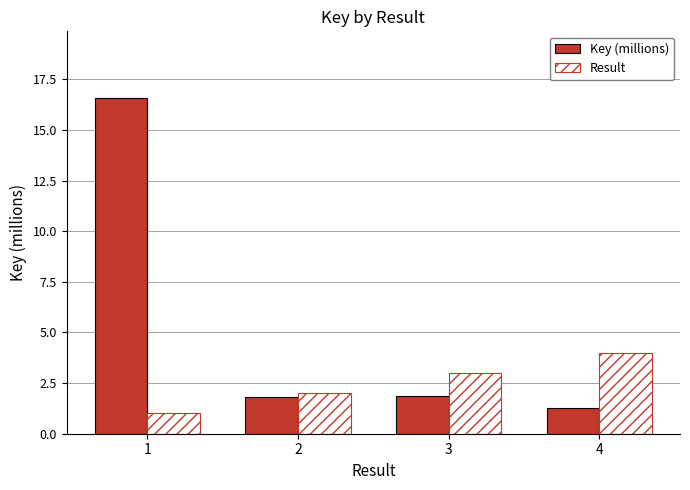

Rank the categories by Result value from lowest to highest.

1, 2, 3, 4